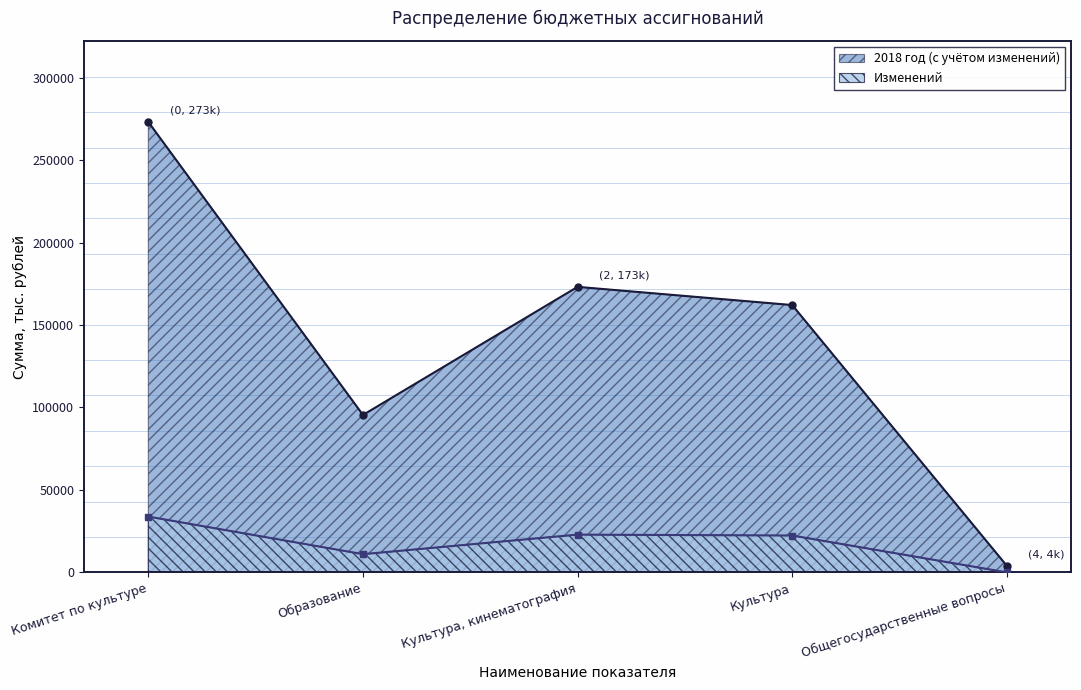

Rank the series by their maximum value, from lowest to highest.

Изменений, 2018 год (с учётом изменений)